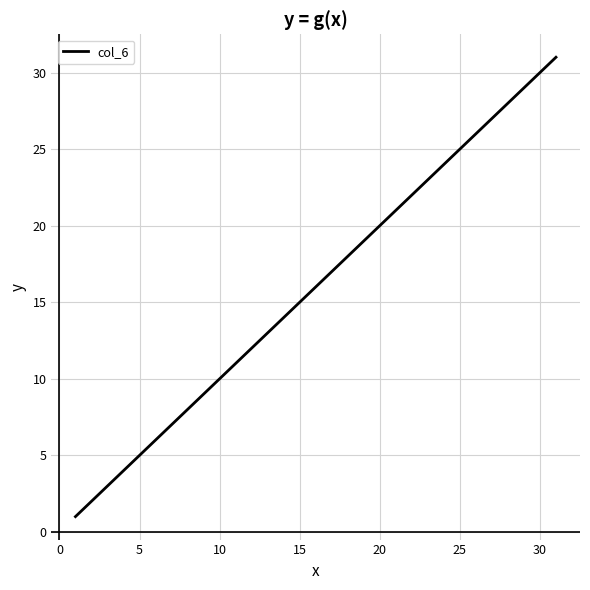

What is the difference between the maximum and minimum values?

30